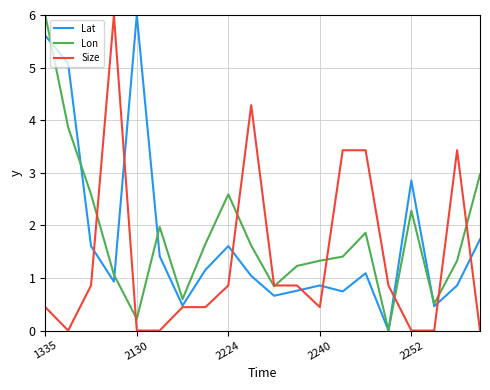

How many distinct data groups are displayed?

3